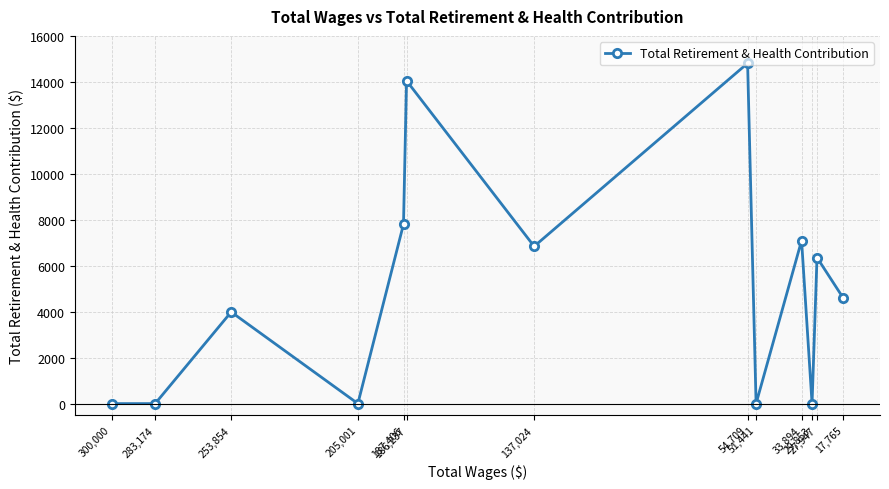

Reading left to right, extract all data points from this chart.

0	0	3987	0	7806	14049	6842	14810	0	7095	0	6356	4582